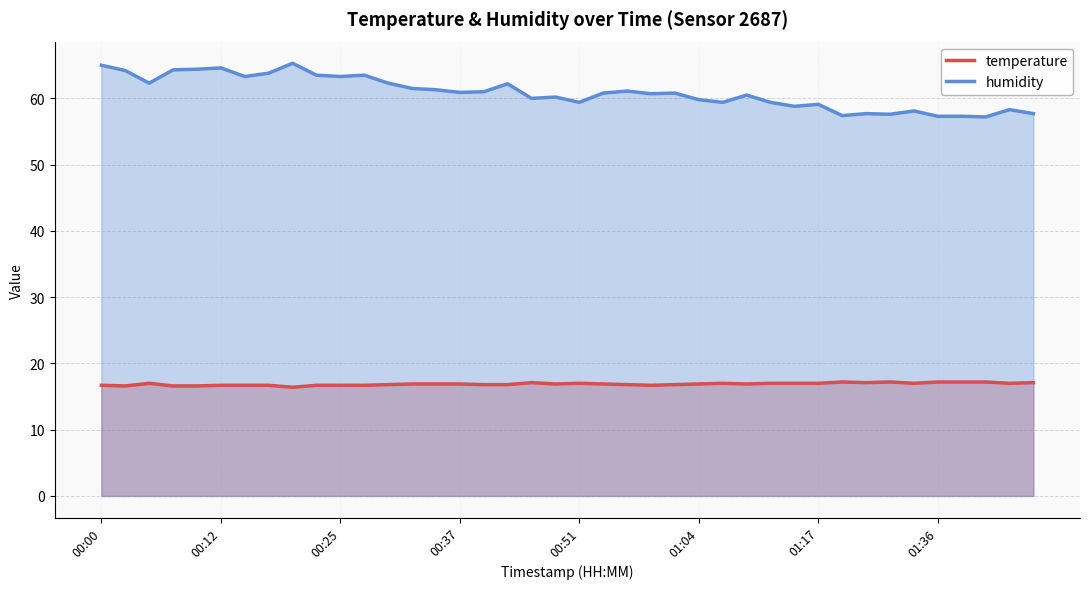

What is the sum of all humidity values?

2435.3